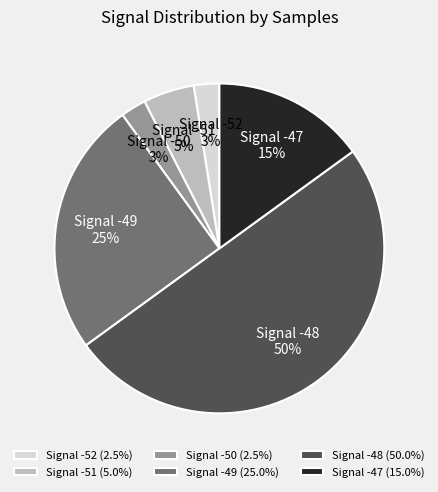

Does Signal -51 (5.0%) account for over 50% of the chart?

No